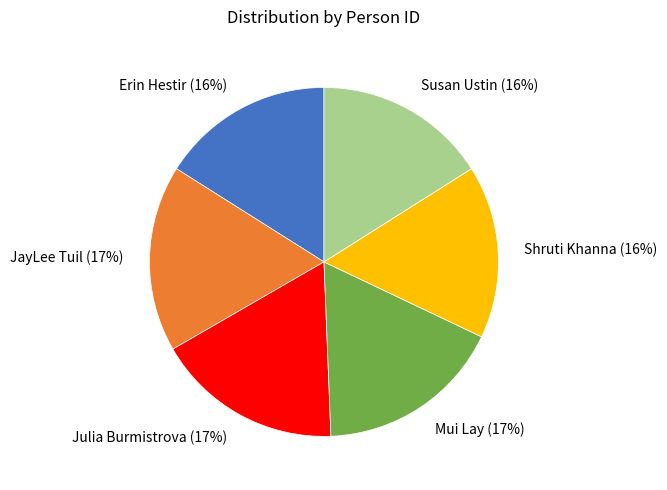

Count the number of slices in the pie.

6